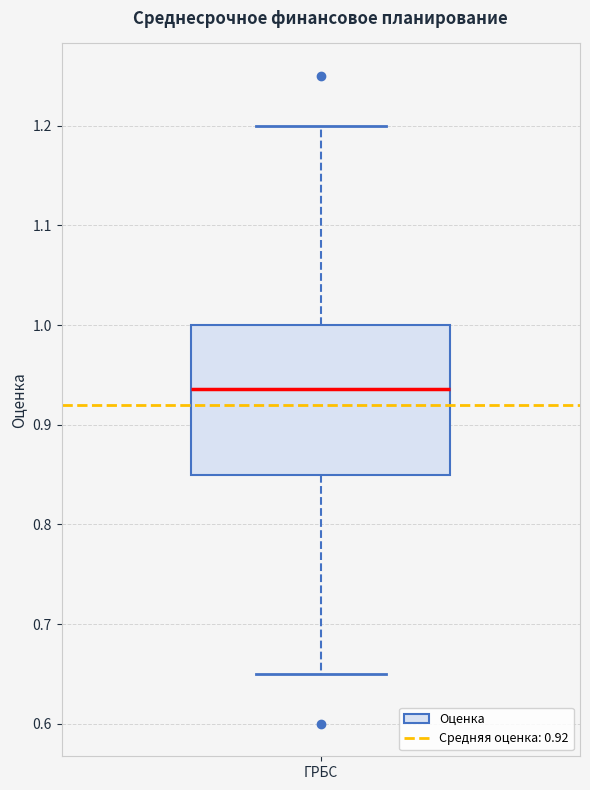

Where does the lower whisker of the box for ГРБС end on the y-axis? The values are not printed on the chart, so give them approximately, as read against the axis.

0.65